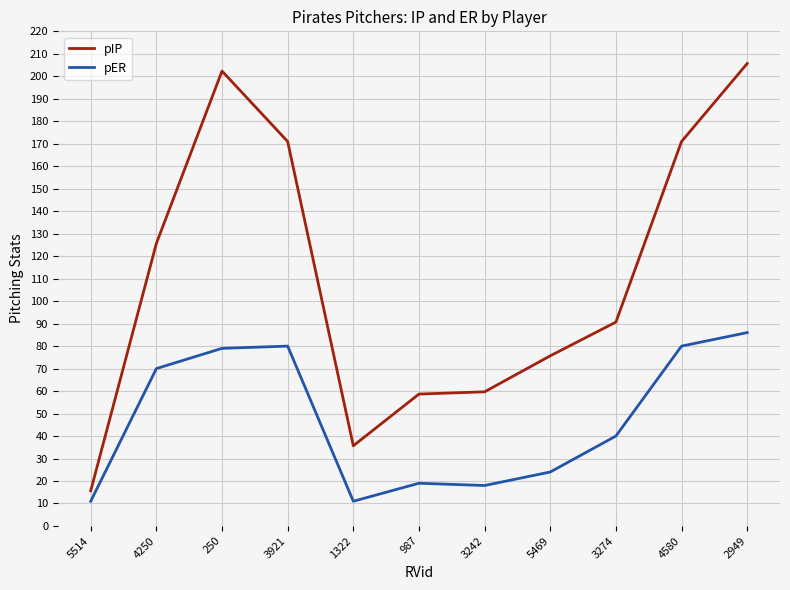

Which series has the largest total across all categories?

pIP